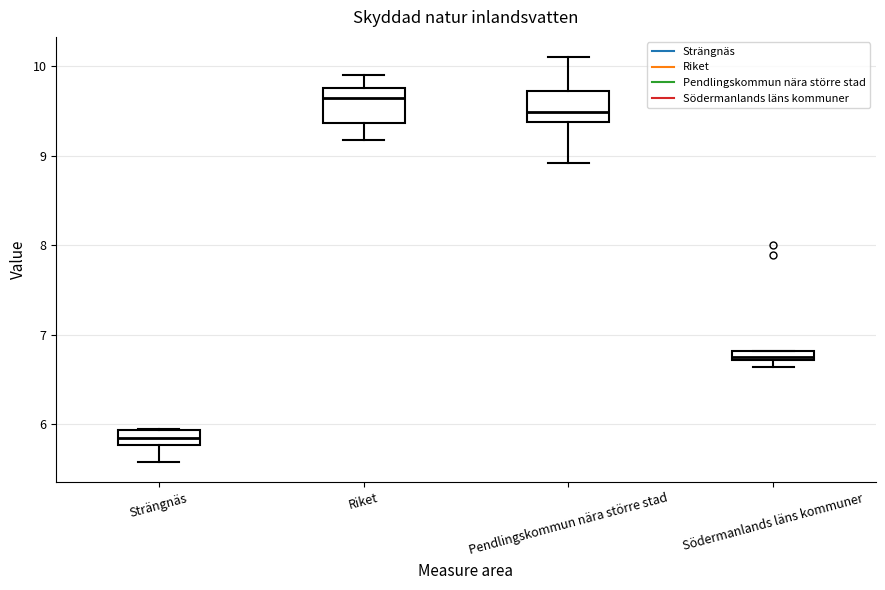

Which box has the lowest median line?

Strängnäs